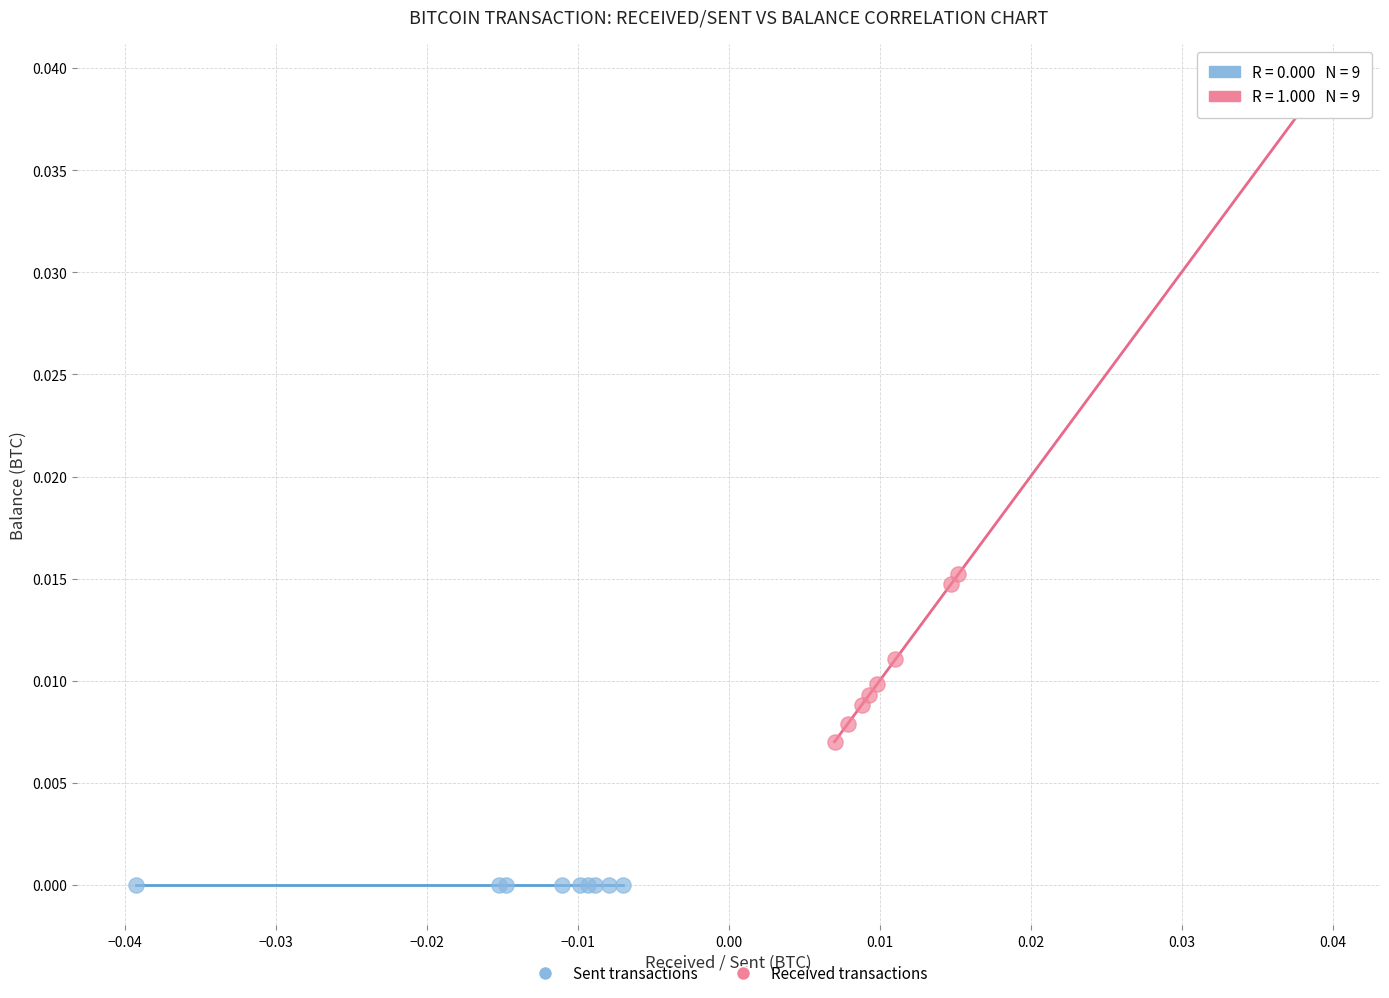

What are all the series names shown in the legend?

Sent transactions, Received transactions